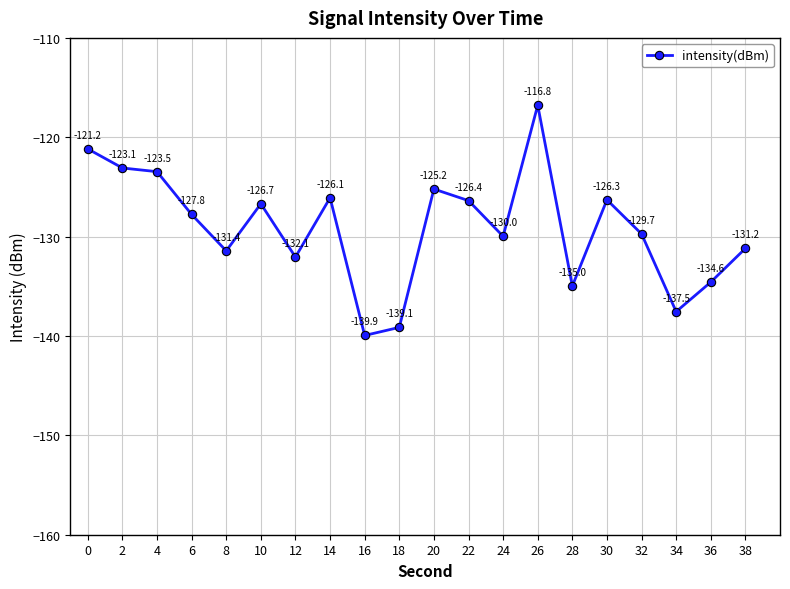

At which category does the chart reach its minimum across all series?

16